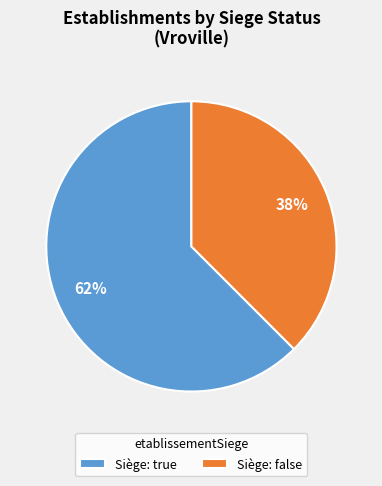

Combined, do Siège: false and Siège: true account for over 50%?

Yes